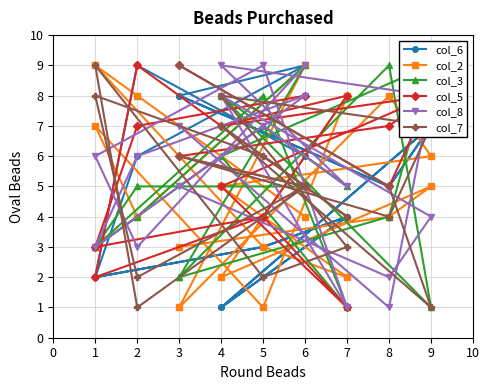

Reading left to right, what are all the values shown in this chart?

col_6: 8	5	7	1	4	3	2	6	9	8	5	7	1	4	3	2	9	6
col_2: 3	4	5	2	8	1	7	4	9	1	8	6	5	2	3	9	8	4
col_3: 2	9	1	8	5	7	3	4	9	2	4	9	6	1	8	3	5	5
col_5: 9	5	8	7	8	4	2	9	5	6	7	8	5	1	4	3	7	8
col_8: 7	1	8	9	5	7	3	6	8	5	2	4	8	1	9	6	3	9
col_7: 9	5	1	7	4	6	8	2	5	6	4	7	8	3	2	9	1	5